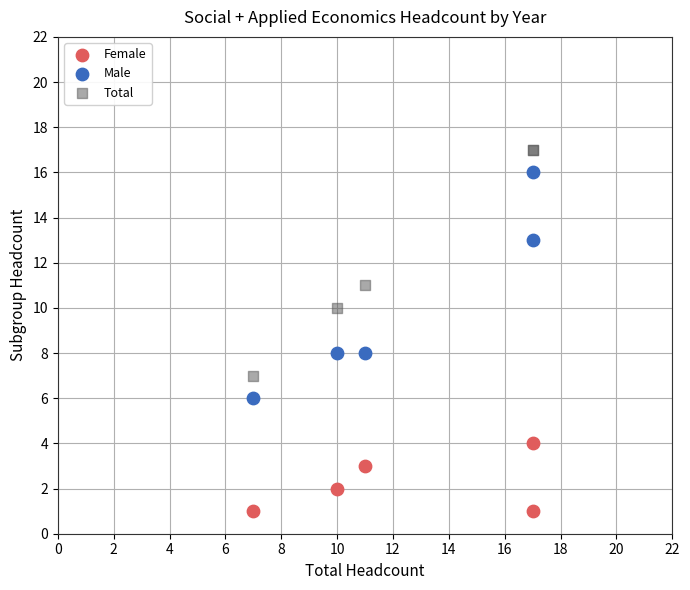

What are all the series names shown in the legend?

Female, Male, Total